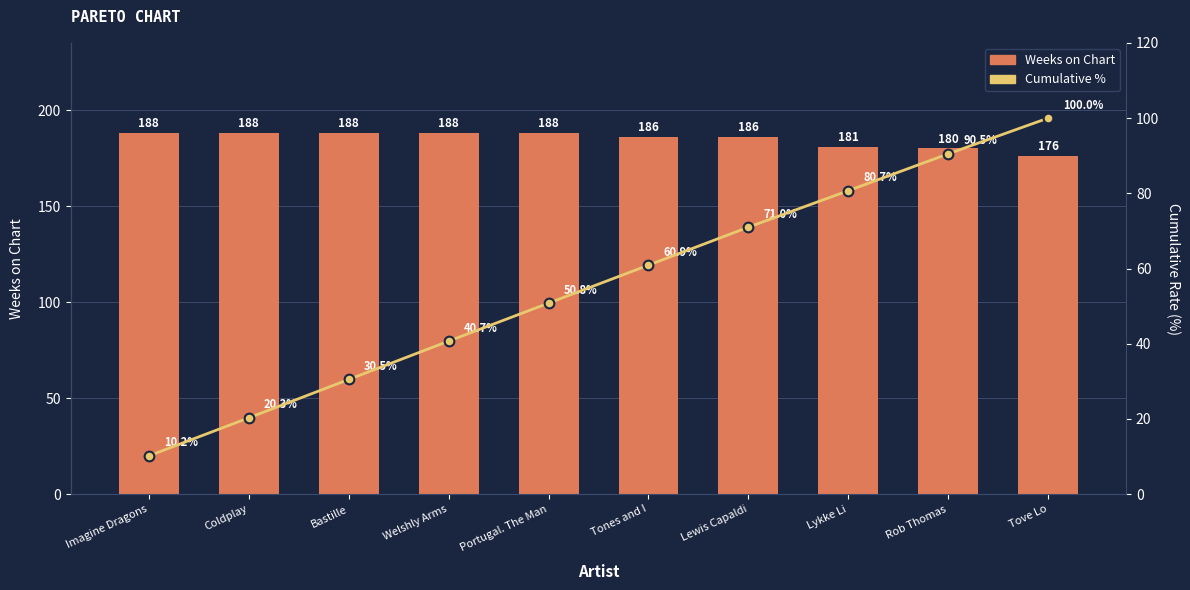

What is the label of the 7th bar from the left?

Lewis Capaldi